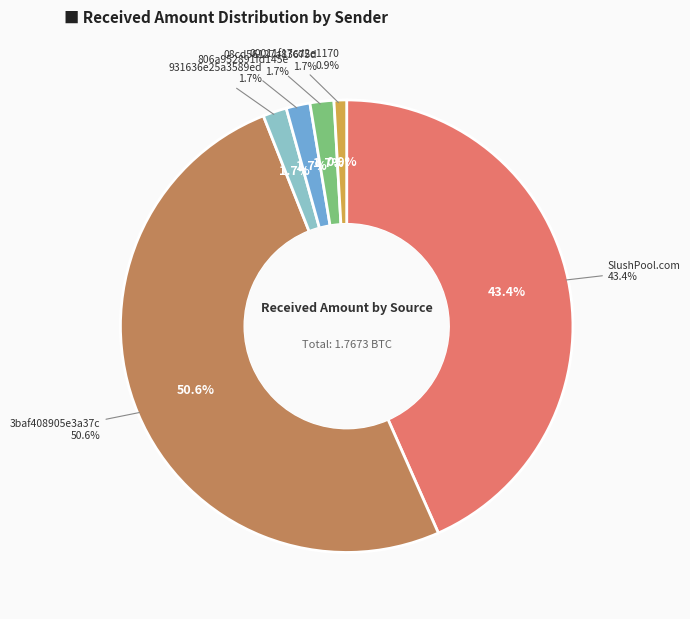

Is there any slice that represents more than half of the pie?

Yes